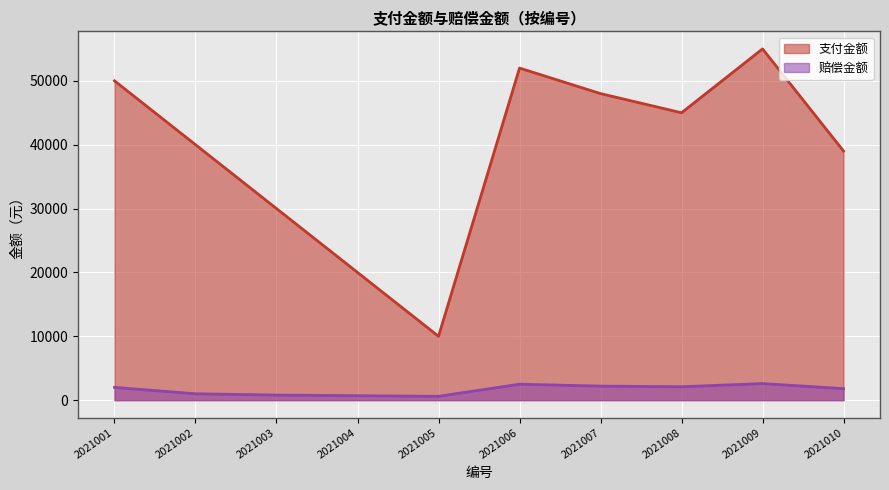

Where is 赔偿金额 nearest to the value 1600?

2021010